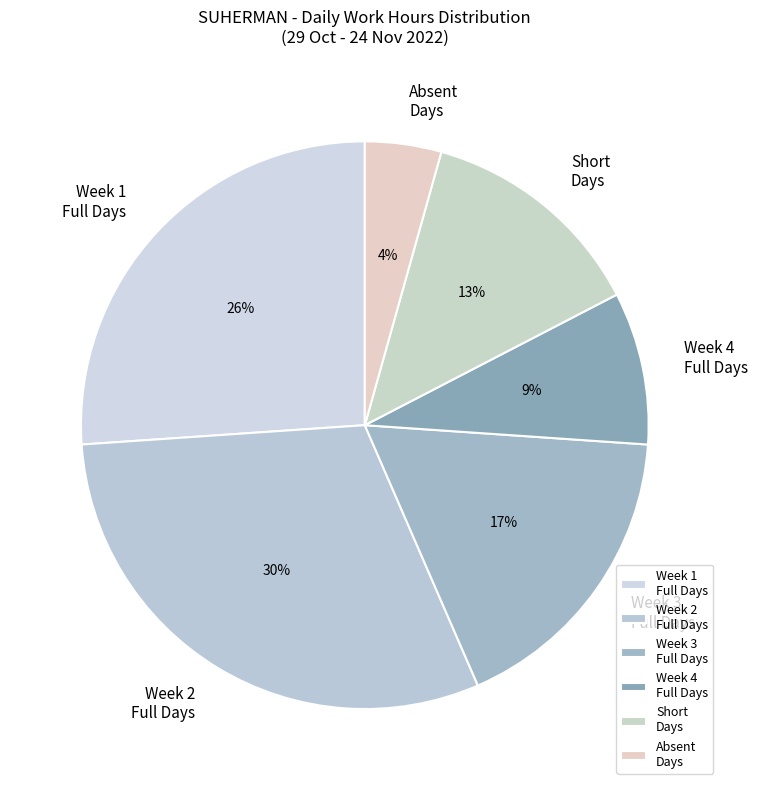

Which category has the smallest portion of the pie?

Absent Days